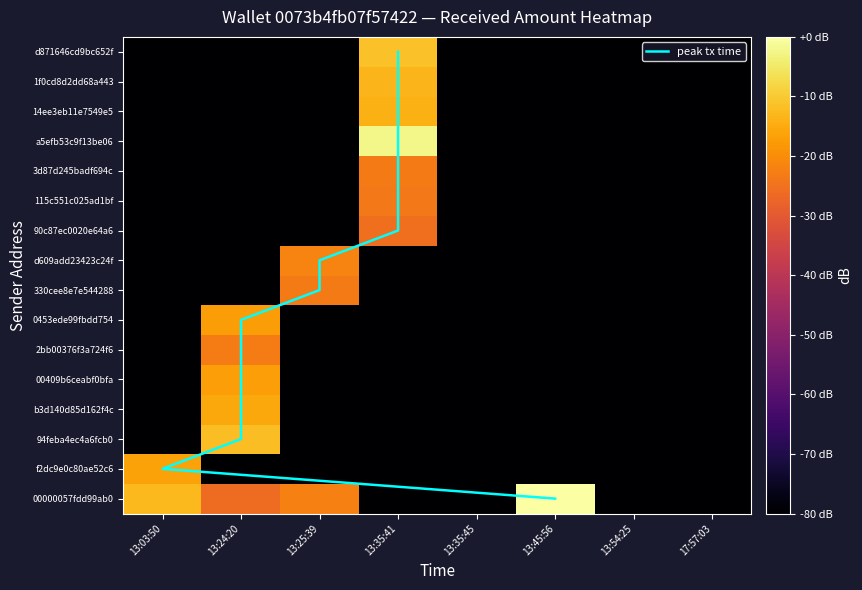

The 13:24:20 series shows -16.4 at 13:03:50. True or false?

True